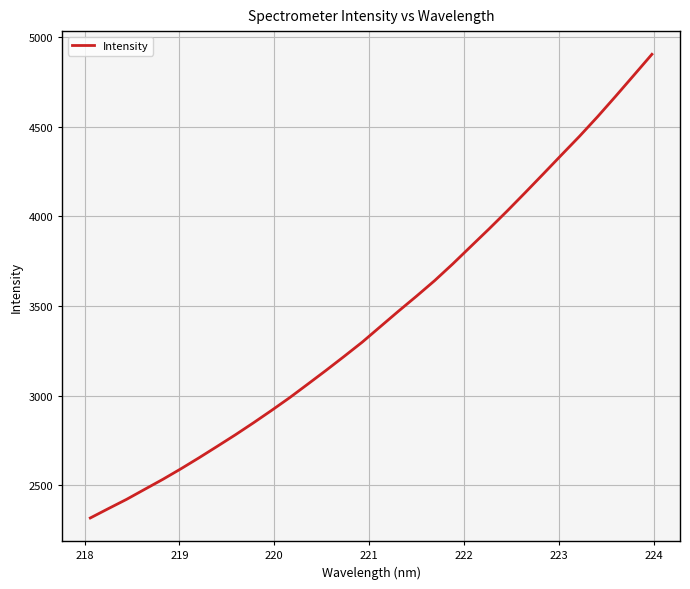

What is the difference between the maximum and minimum values?

2586.7